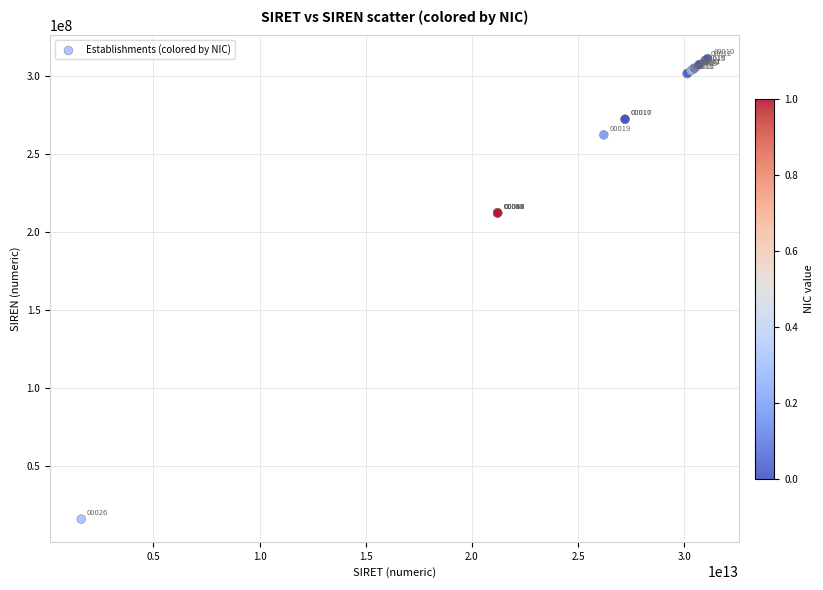

What Y value in the scatter plot is closest to 163508441?

212103378